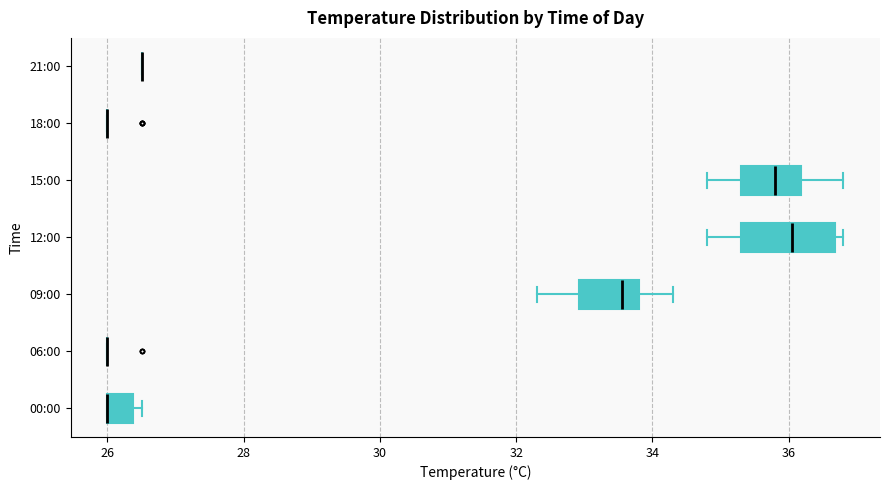

Reading bottom to top, transcribe this box plot: for each box, give where its median line is, the range the box spans, and where its two whiskers end, as read against the x-axis. The values are not printed on the chart, so give them approximately, as read against the axis.

00:00: median 26.0 (drawn on the box's left edge), box 26.0 to 26.4, whiskers 26.0 to 26.6
06:00: box collapsed to a line at 26.0, whiskers 26.0 to 26.0
09:00: median 33.6, box 33.0 to 33.8, whiskers 32.4 to 34.4
12:00: median 36.0, box 35.4 to 36.6, whiskers 34.8 to 36.8
15:00: median 35.8, box 35.4 to 36.2, whiskers 34.8 to 36.8
18:00: box collapsed to a line at 26.0, whiskers 26.0 to 26.0
21:00: box collapsed to a line at 26.6, whiskers 26.6 to 26.6